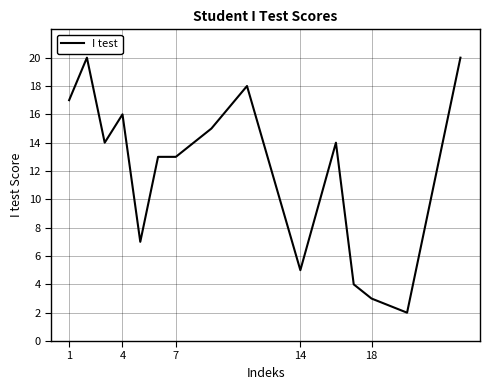

Does the chart have visible grid lines?

Yes